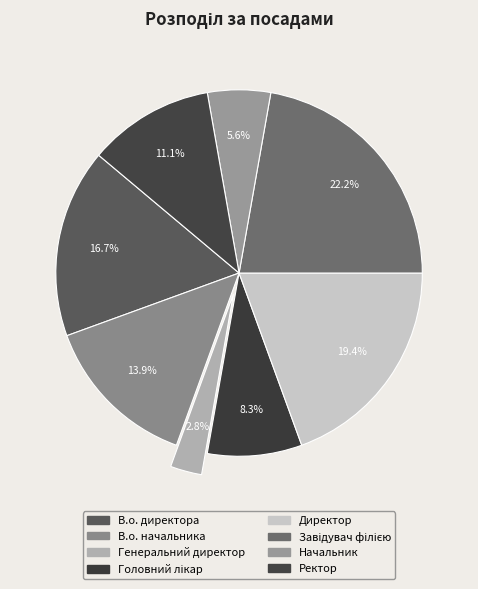

Rank the categories by value from lowest to highest.

Генеральний директор, Начальник, Головний лікар, Ректор, В.о. начальника, В.о. директора, Директор, Завідувач філією